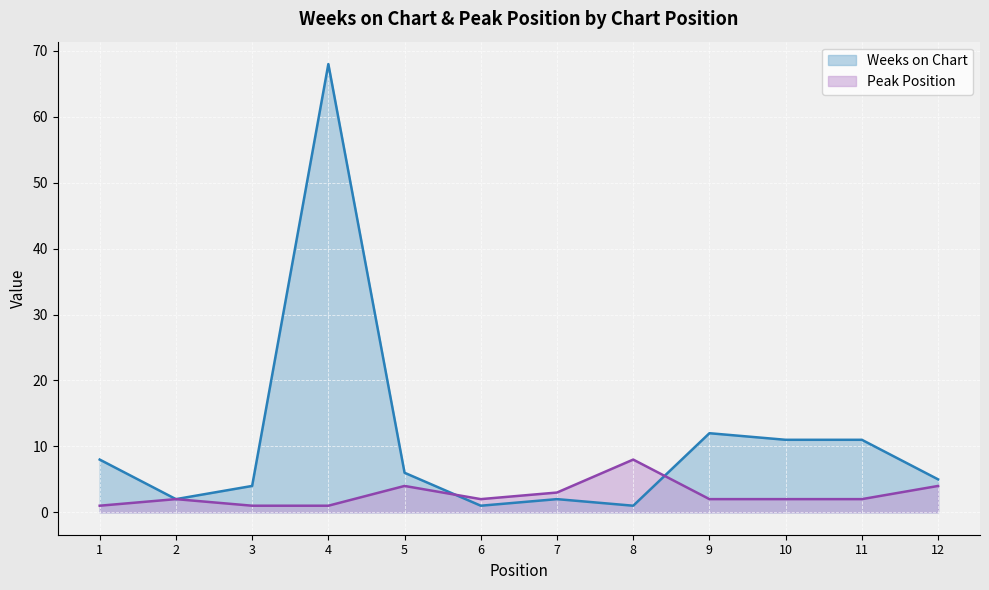

The Peak Position series shows 0 at 11. True or false?

False